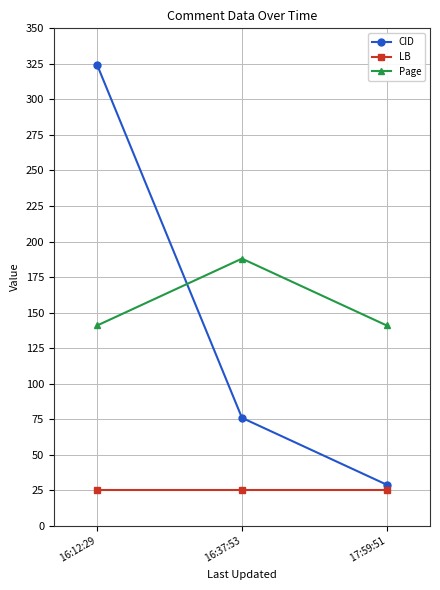

What is the label of the 2nd point from the left?

 16:37:53